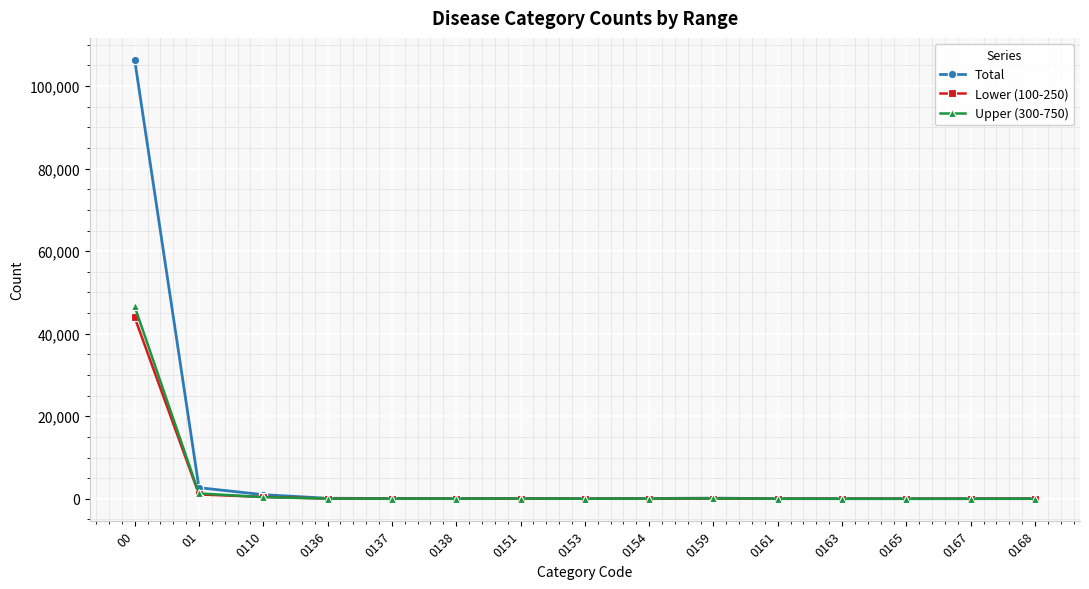

Between 00 and 0167, which series saw the biggest shift?

Total